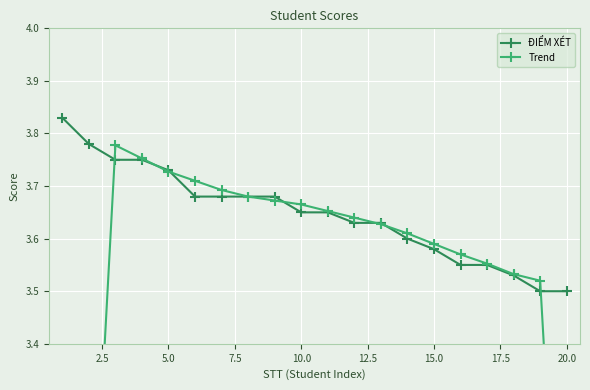

How many ĐIỂM XÉT values are between 3 and 4?

20